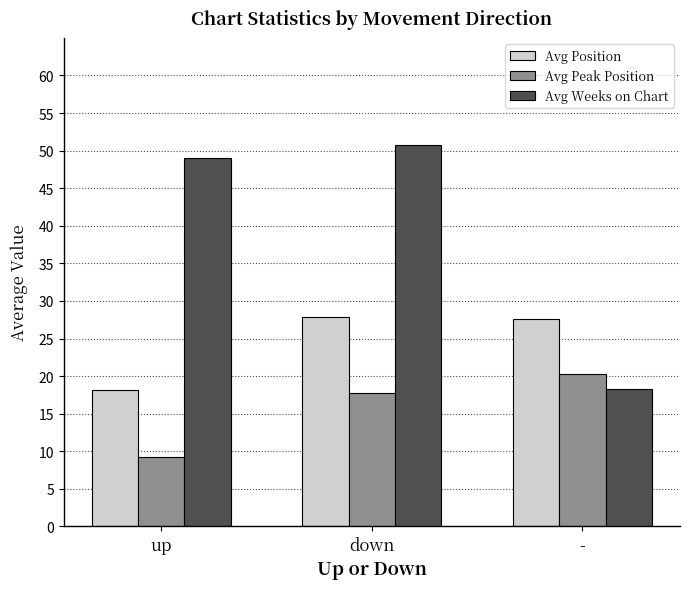

Which series has the largest range (max minus min)?

Avg Weeks on Chart